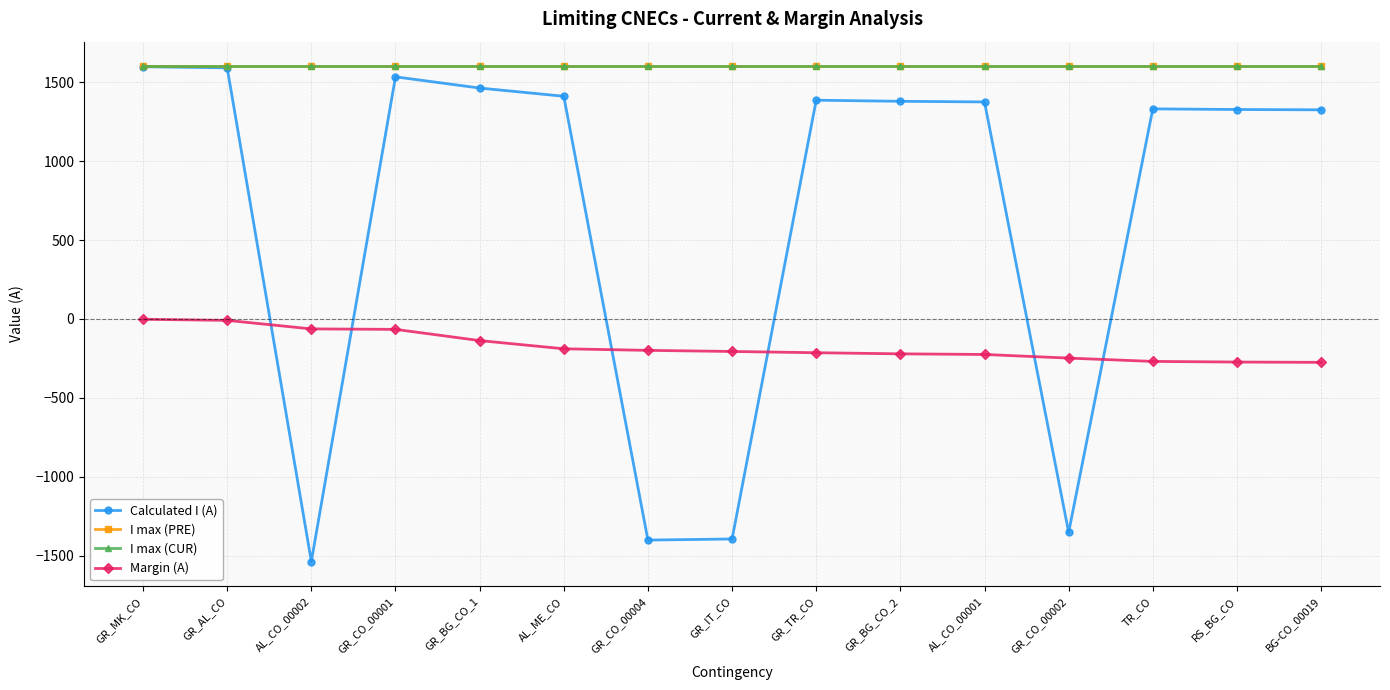

Reading left to right, list all the values displayed in this chart.

Calculated I (A): 1598	1591	-1537	1534	1463	1411	-1401	-1394	1386	1379	1375	-1352	1331	1327	1325
I max (PRE): 1600	1600	1600	1600	1600	1600	1600	1600	1600	1600	1600	1600	1600	1600	1600
I max (CUR): 1600	1600	1600	1600	1600	1600	1600	1600	1600	1600	1600	1600	1600	1600	1600
Margin (A): -2	-9	-63	-66	-137	-189	-199	-206	-214	-221	-225	-248	-269	-273	-275